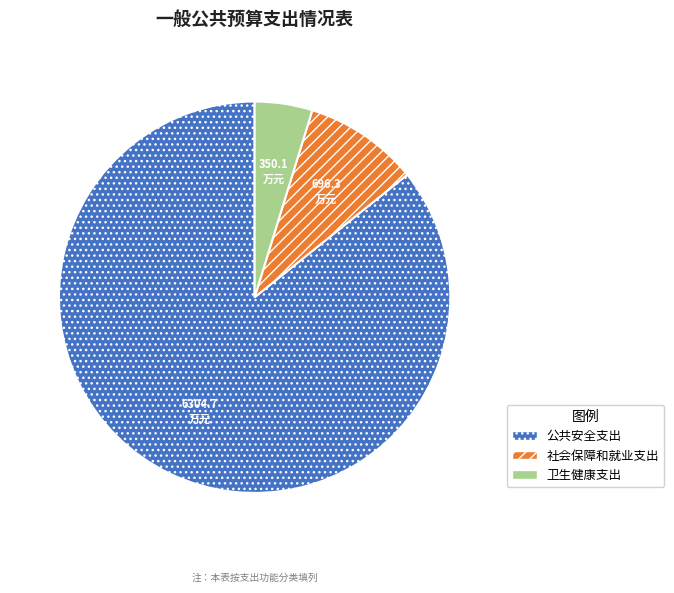

Does 卫生健康支出 represent more than half of the total?

No